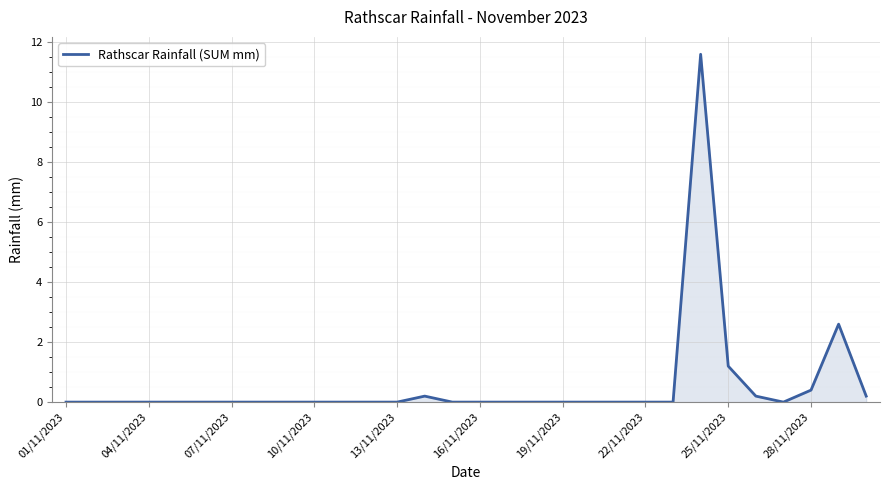

What is the difference between the maximum and minimum values?

11.6